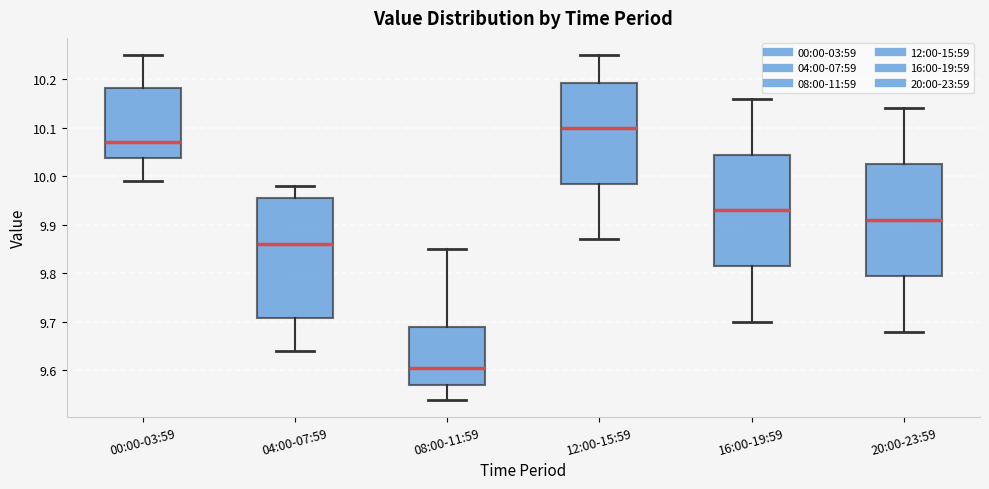

Which box has the lowest median line?

08:00-11:59